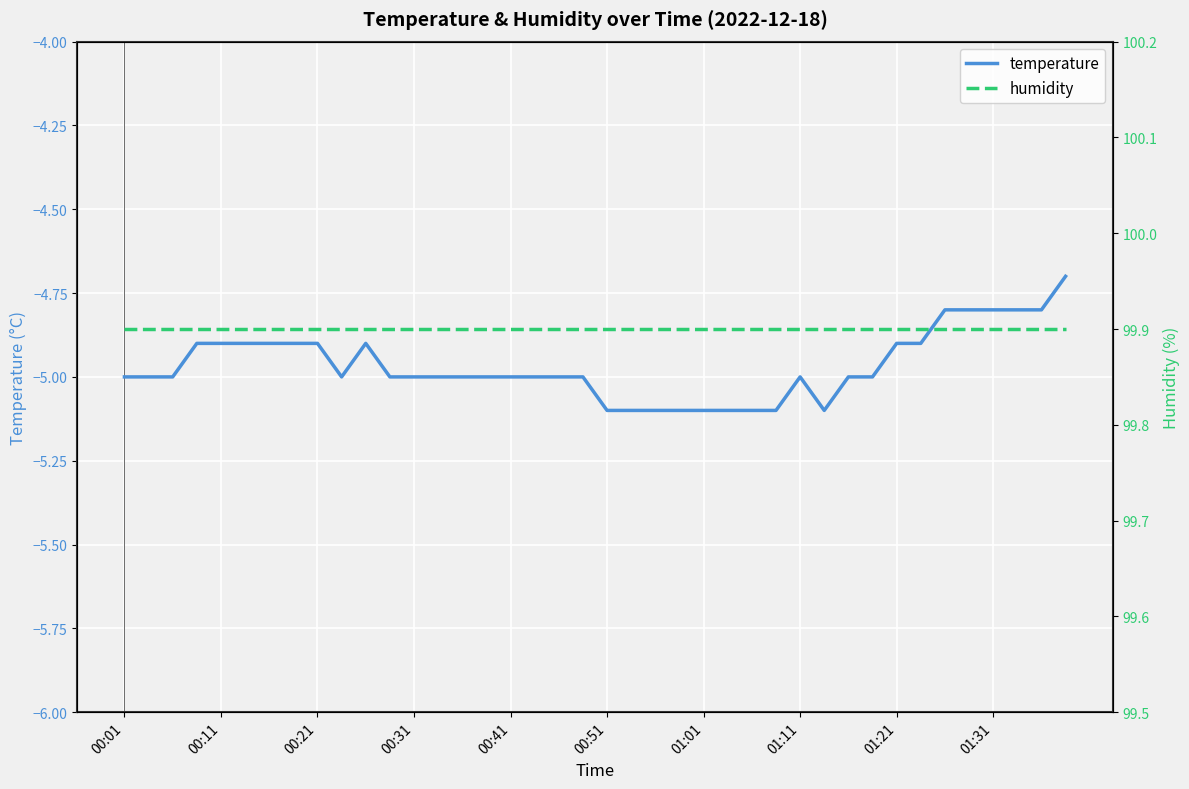

What is the average value of the temperature series?

-5.0